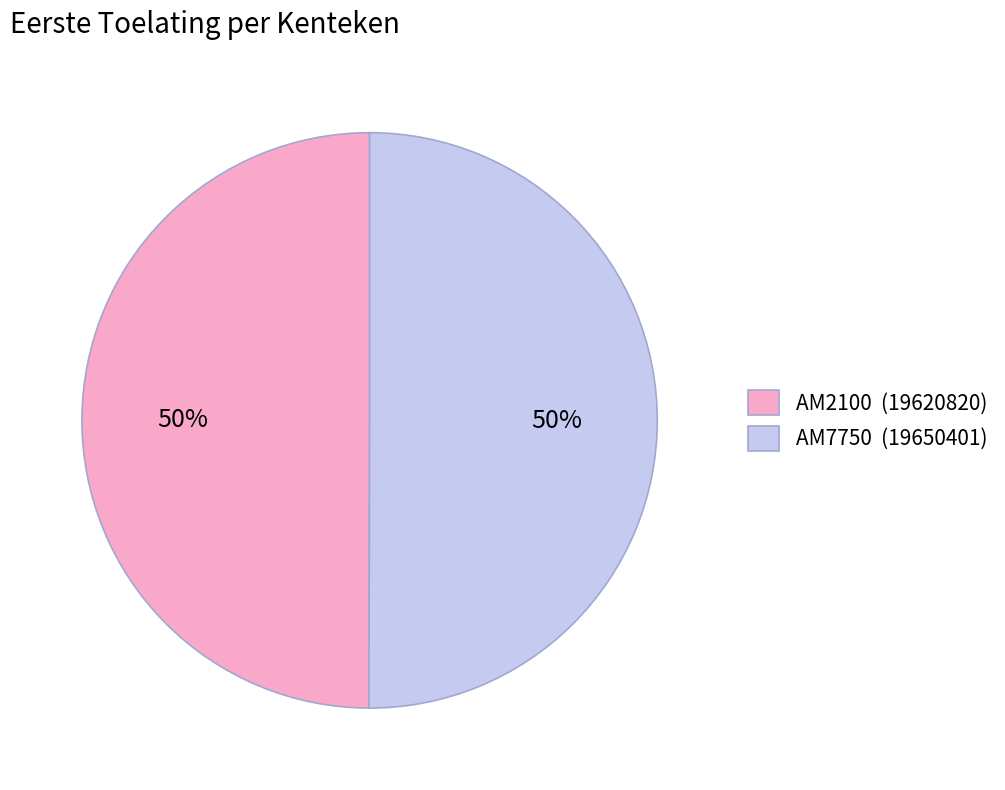

What is the ratio of the value at AM7750 (19650401) to the value at AM2100 (19620820)?

1.0